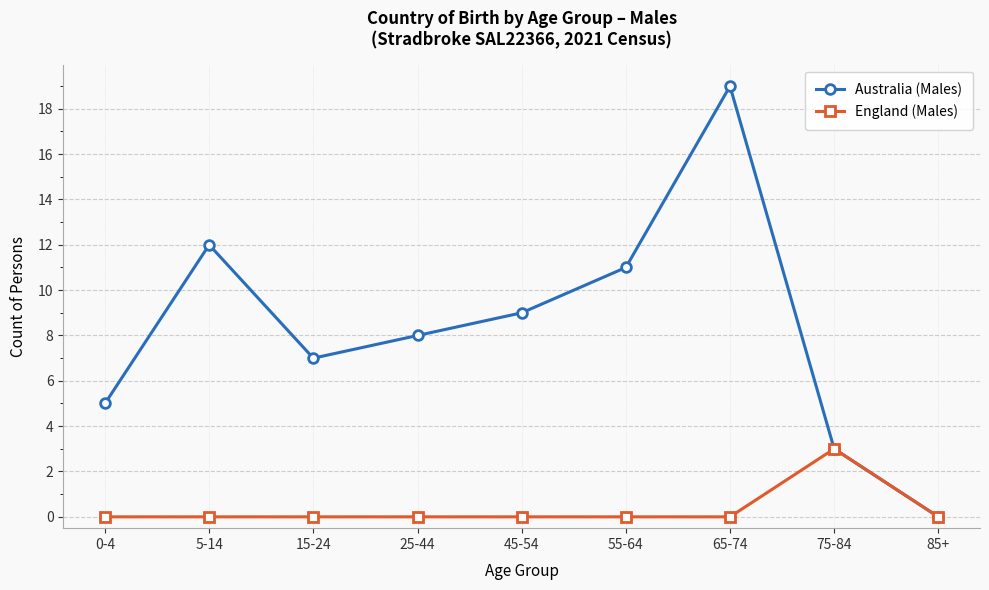

Reading left to right, extract all data points from this chart.

Australia (Males): 0-4=5	5-14=12	15-24=7	25-44=8	45-54=9	55-64=11	65-74=19	75-84=3	85+=0
England (Males): 0-4=0	5-14=0	15-24=0	25-44=0	45-54=0	55-64=0	65-74=0	75-84=3	85+=0